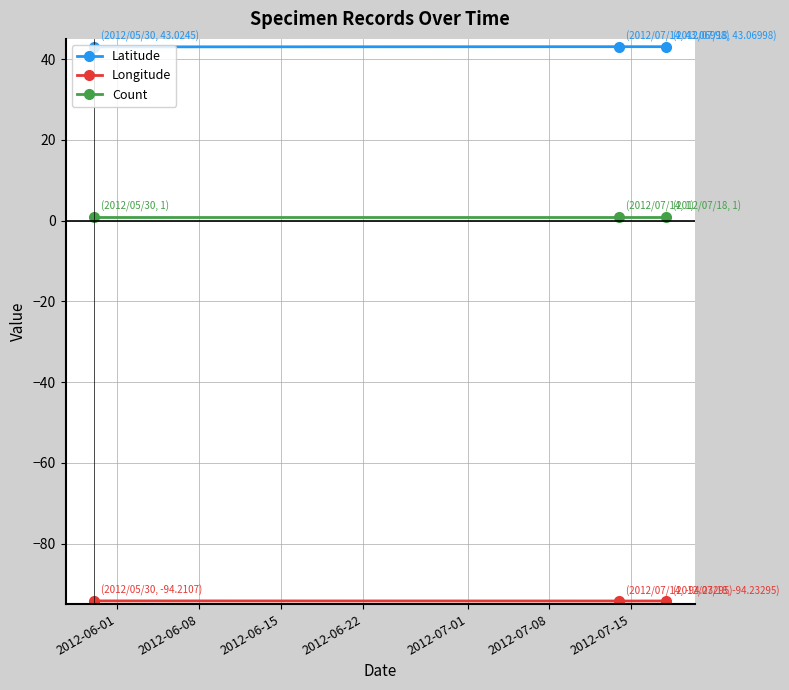

What is the average value of the Latitude series?

43.1